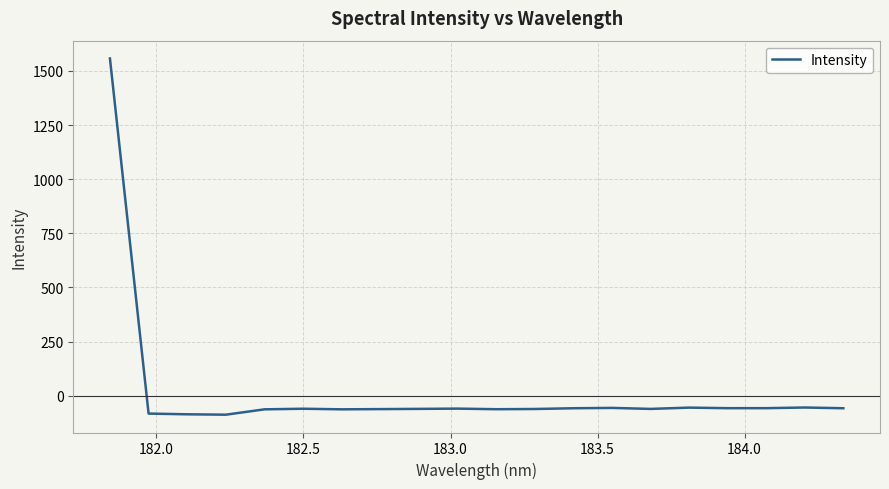

What is the difference between the maximum and minimum values?

1644.4